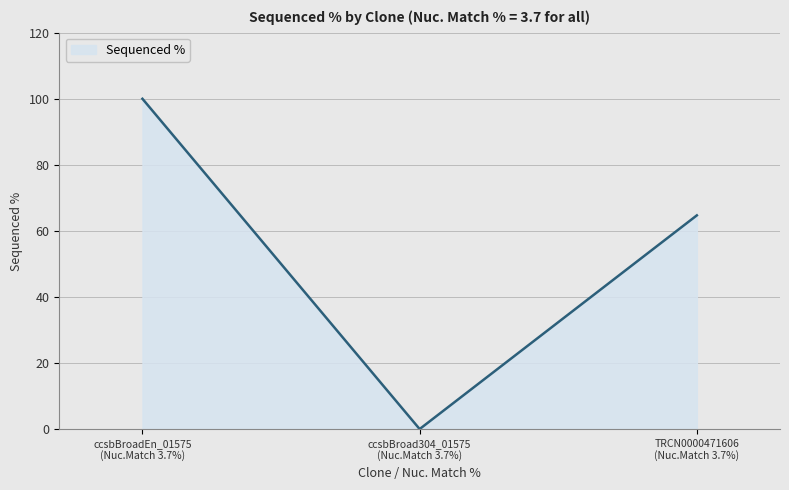

Does the chart display data point markers on the line(s)?

No